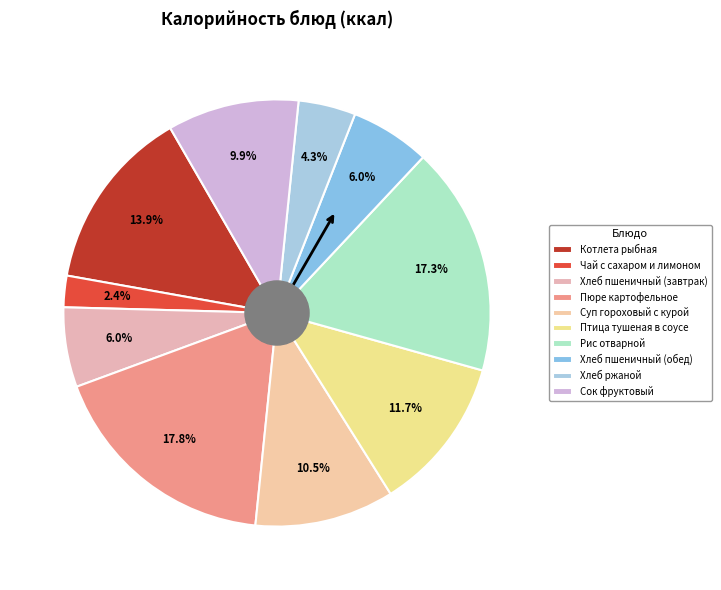

What percentage is the Хлеб пшеничный (обед) slice, to the nearest percent?

6%